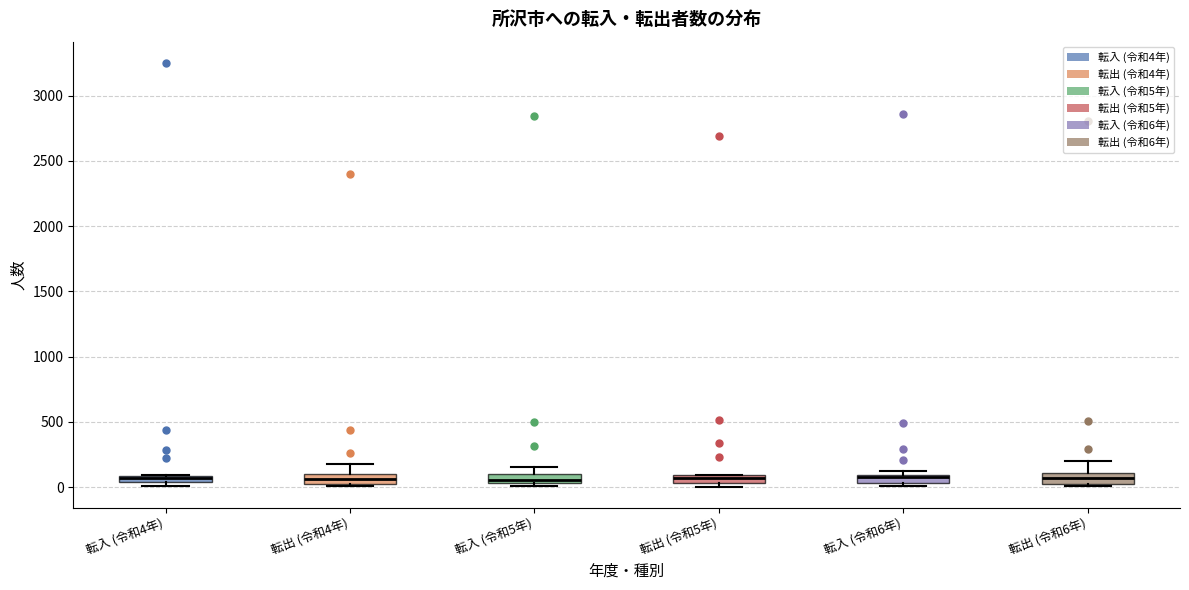

Where is the upper edge of the box for 転出 (令和6年) on the y-axis? The values are not printed on the chart, so give them approximately, as read against the axis.

100